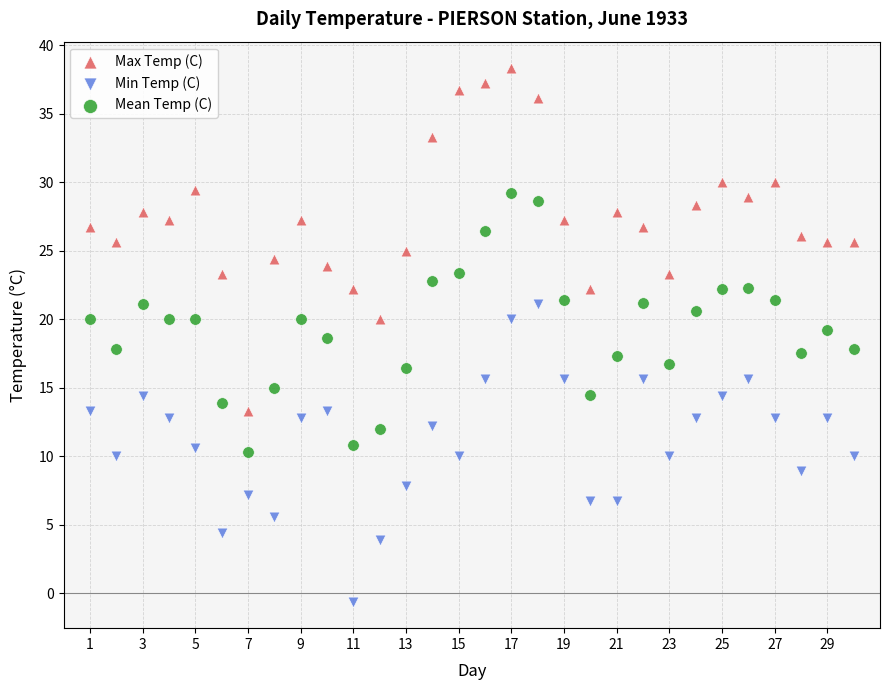

What are all the series names shown in the legend?

Max Temp (C), Min Temp (C), Mean Temp (C)